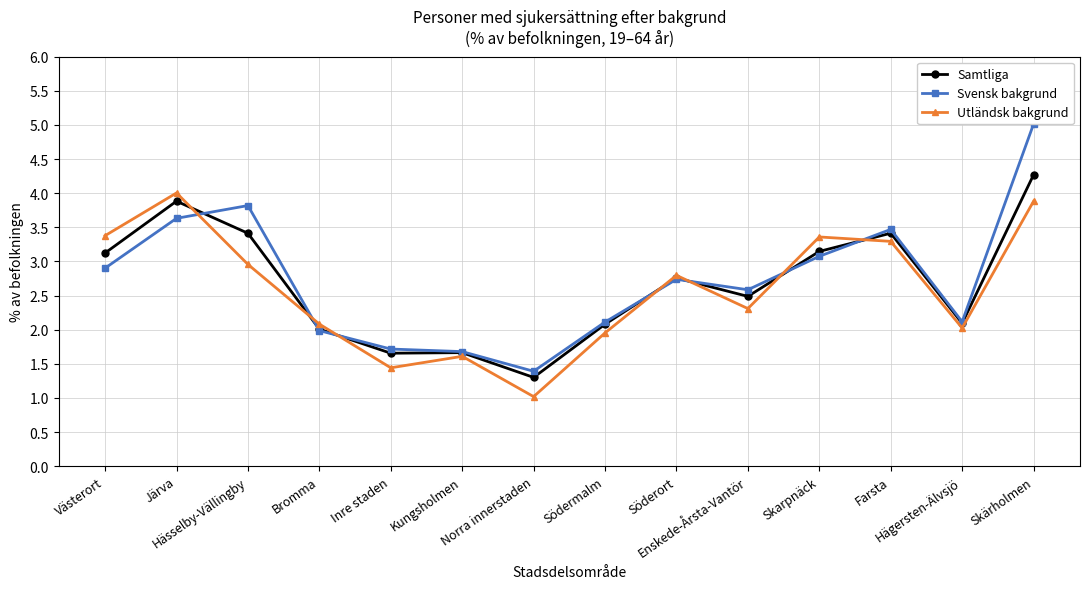

What is the difference between the maximum and minimum values in the Svensk bakgrund series?

3.6